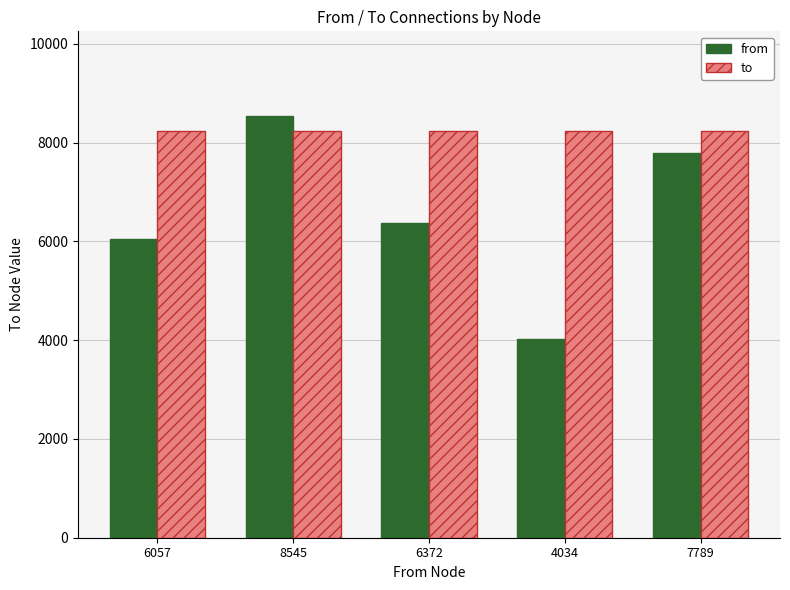

At which category is the sum across all series the highest?

8545